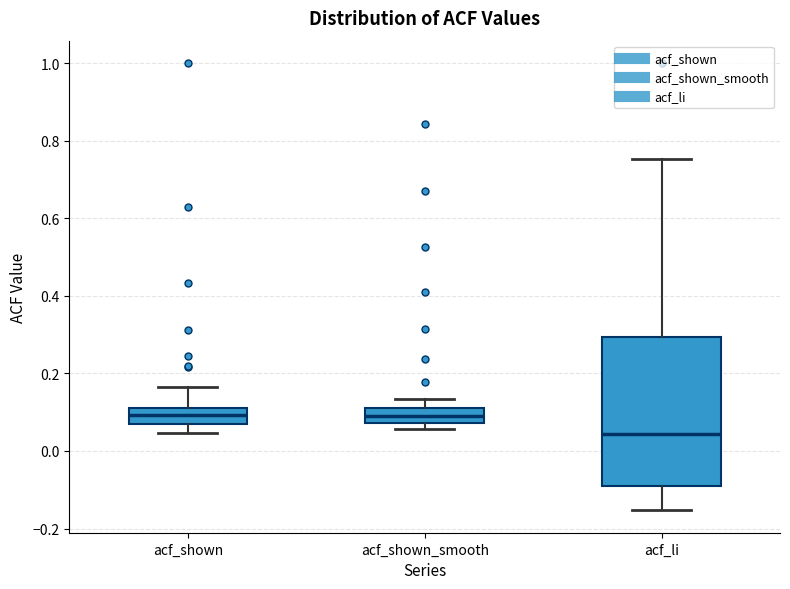

Reading left to right, transcribe this box plot: for each box, give where its median line is, the range the box spans, and where its two whiskers end, as read against the y-axis. The values are not printed on the chart, so give them approximately, as read against the axis.

acf_shown: median 0.10, box 0.08 to 0.12, whiskers 0.04 to 0.16
acf_shown_smooth: median 0.10, box 0.08 to 0.12, whiskers 0.06 to 0.14
acf_li: median 0.04, box -0.10 to 0.30, whiskers -0.16 to 0.76